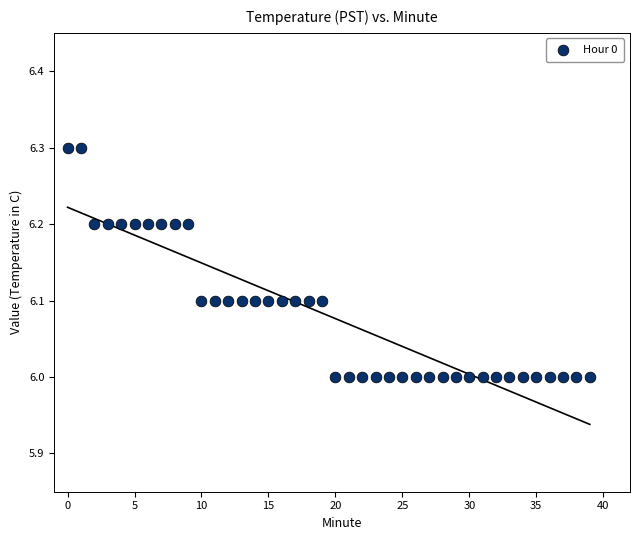

What is the range of Y values (max minus min)?

0.3